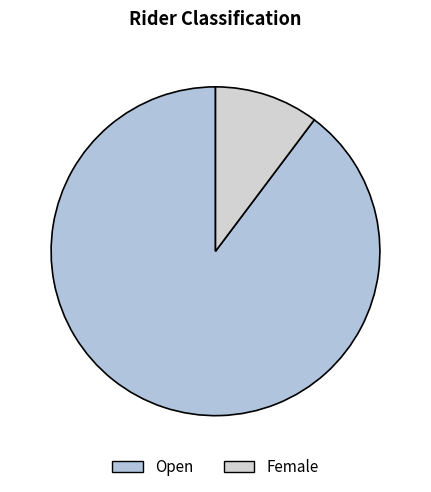

Is there a majority slice in this chart?

Yes